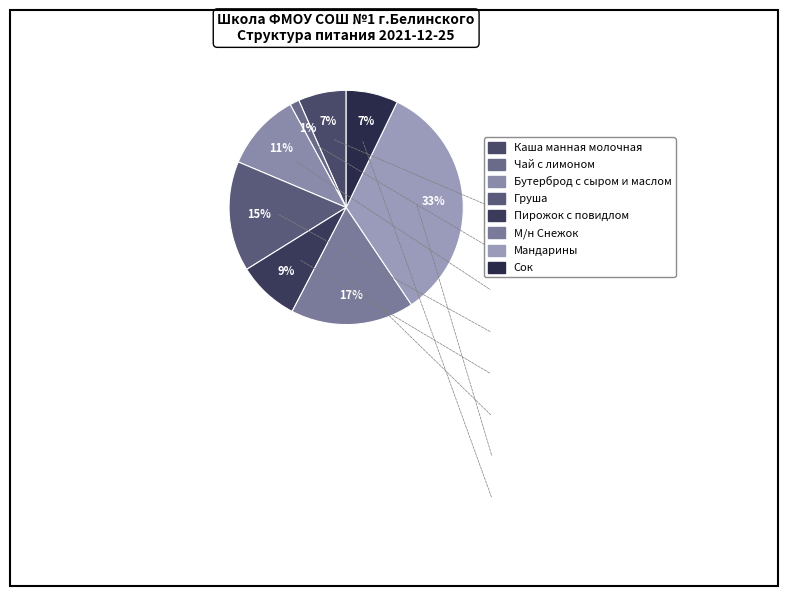

Does any single category account for the majority?

No